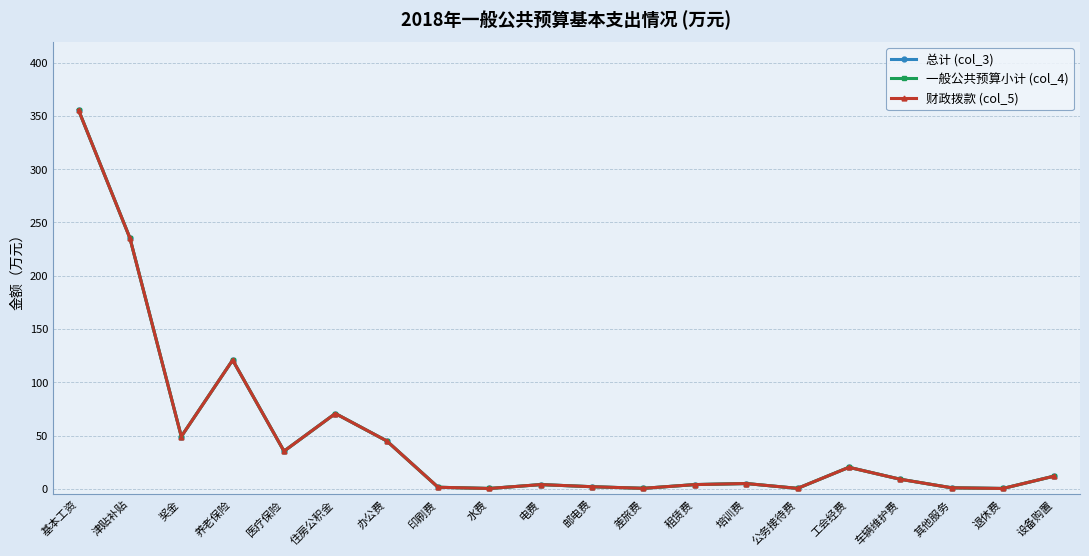

True or false: 总计 (col_3) and 财政拨款 (col_5) cross at least once.

False